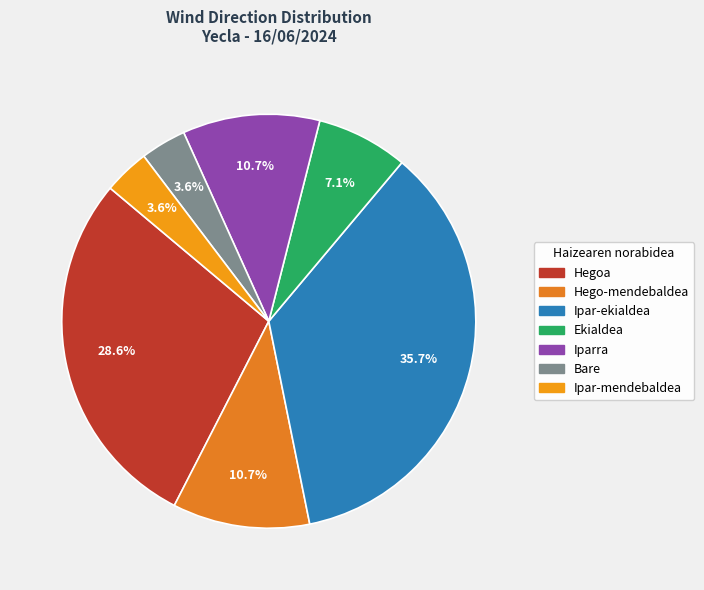

Does Hegoa account for over 50% of the chart?

No